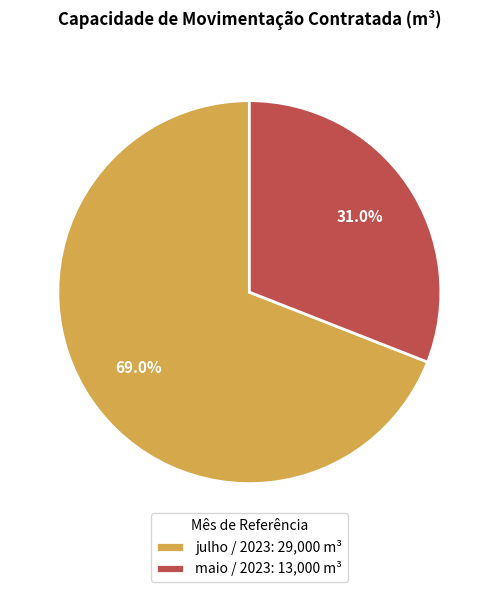

To the nearest percent, what is the average slice percentage?

50%